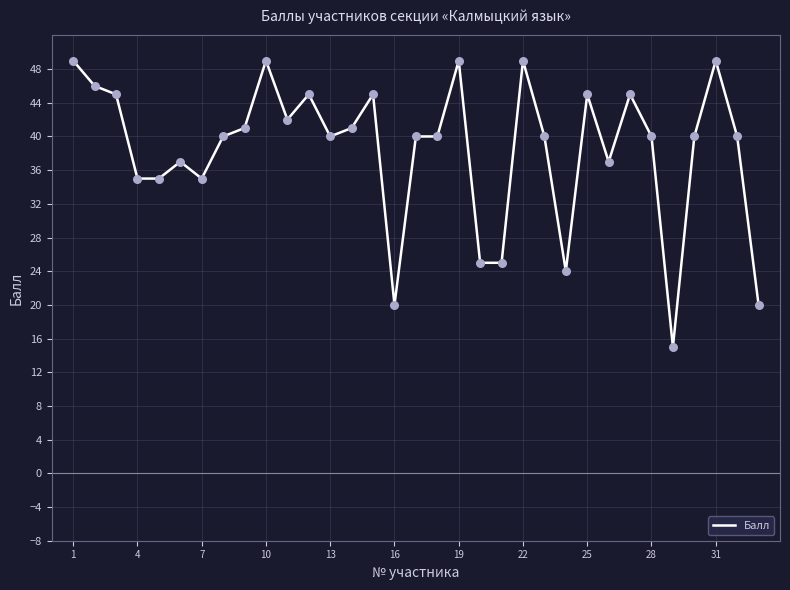

What is the difference between the maximum and minimum values?

34